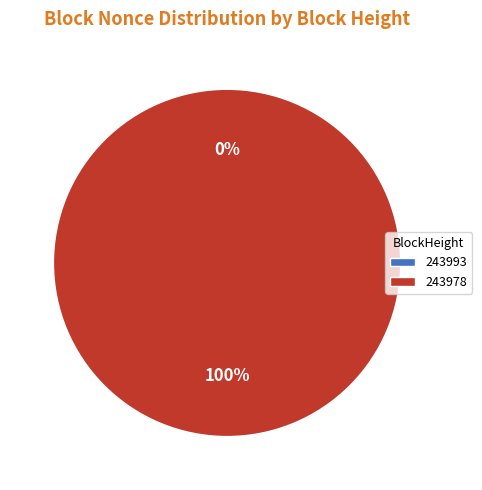

What is the largest slice in the pie chart?

243978